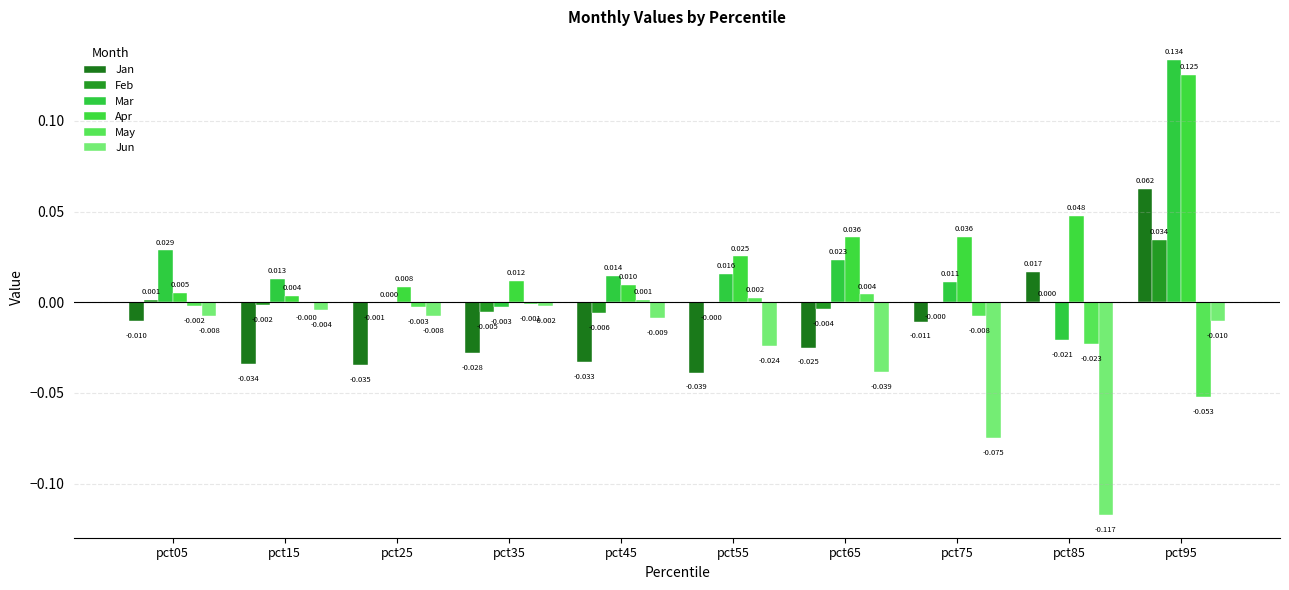

How many values in Mar are above zero?

8